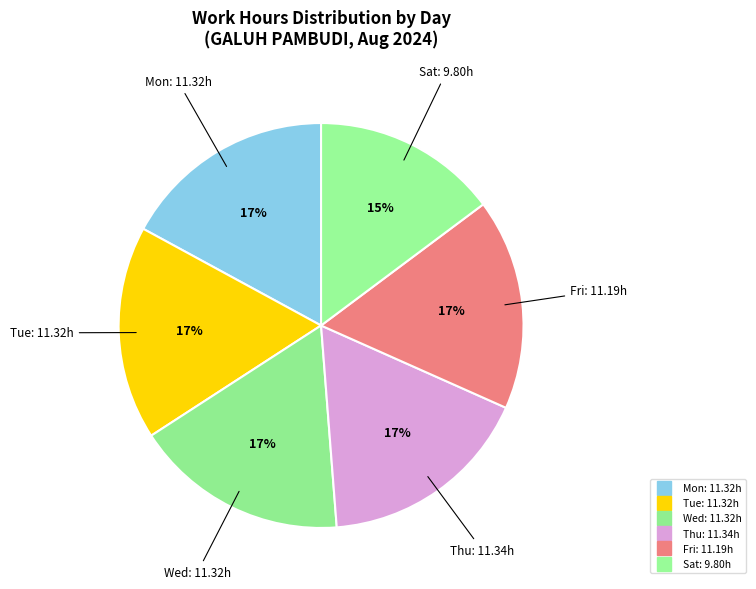

How many slices are in this pie chart?

6